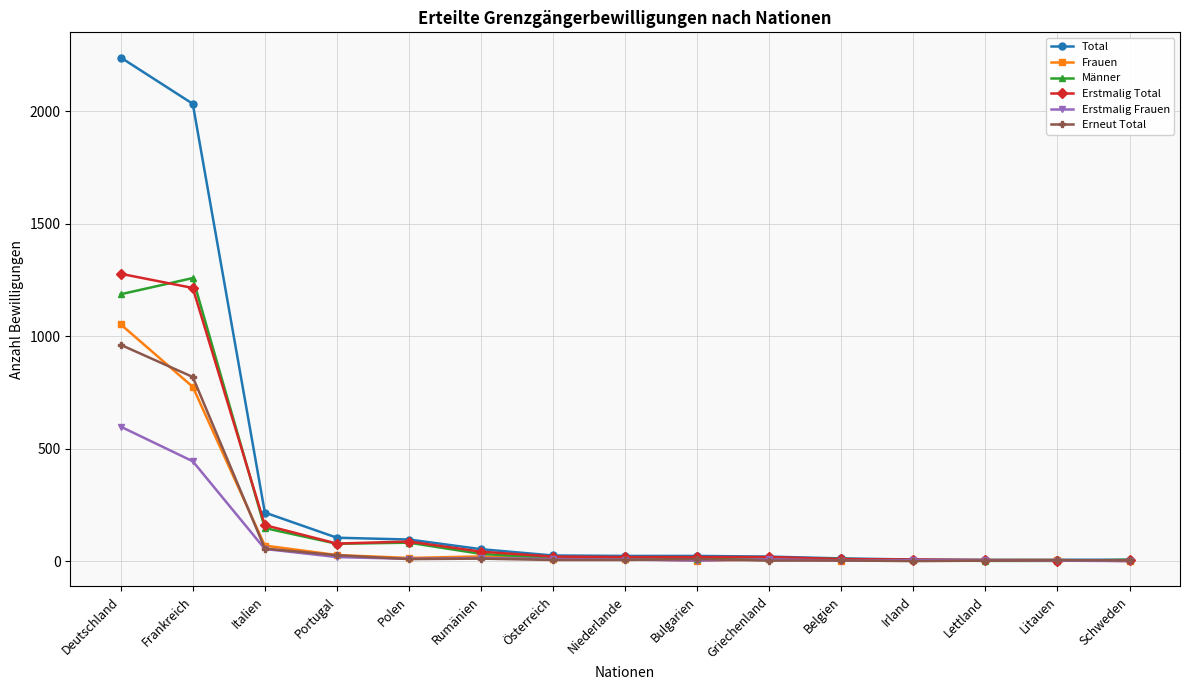

Which series has the largest total across all categories?

Total